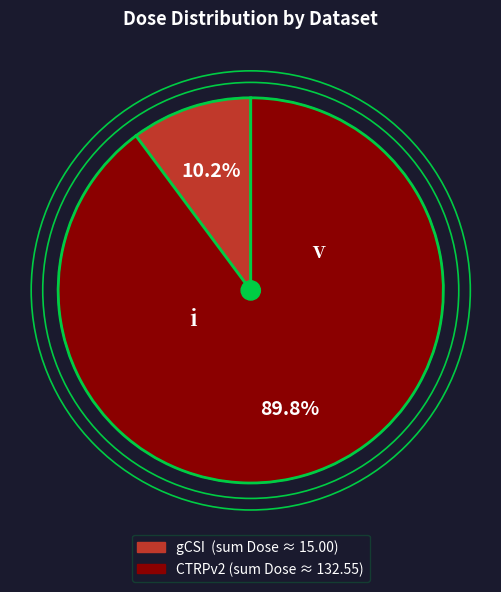

Rank the categories by value from lowest to highest.

gCSI, CTRPv2